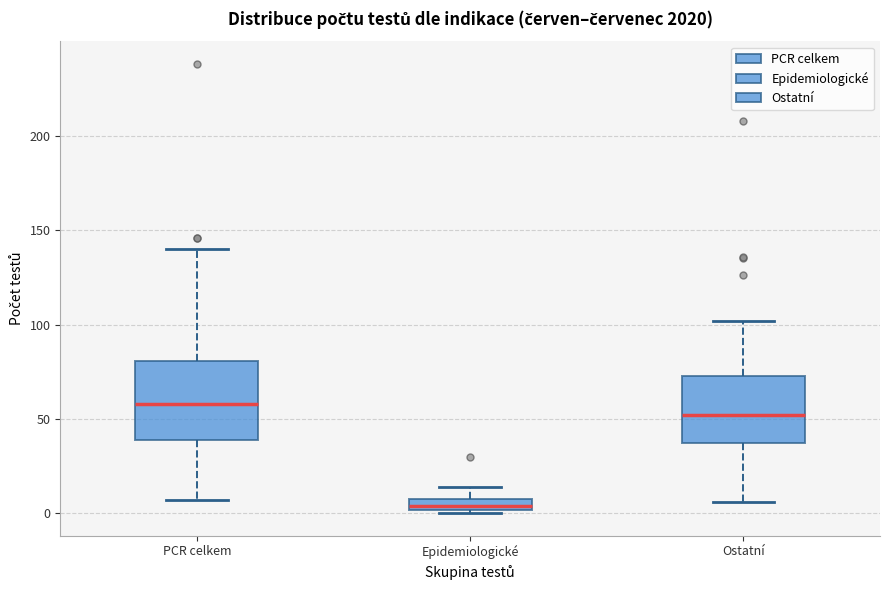

Which box has the highest median line?

PCR celkem